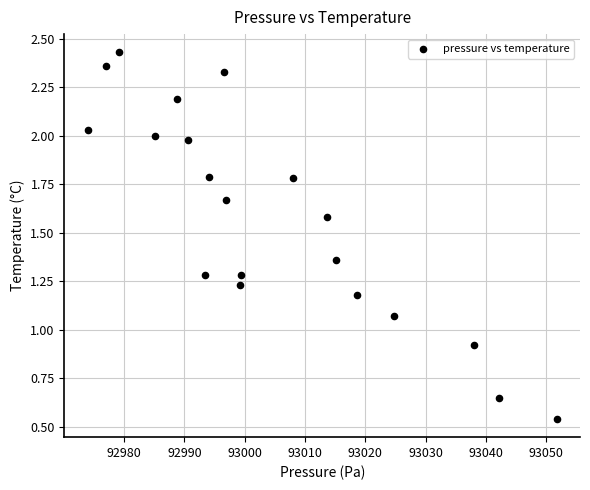

What is the range of X values (max minus min)?

77.7